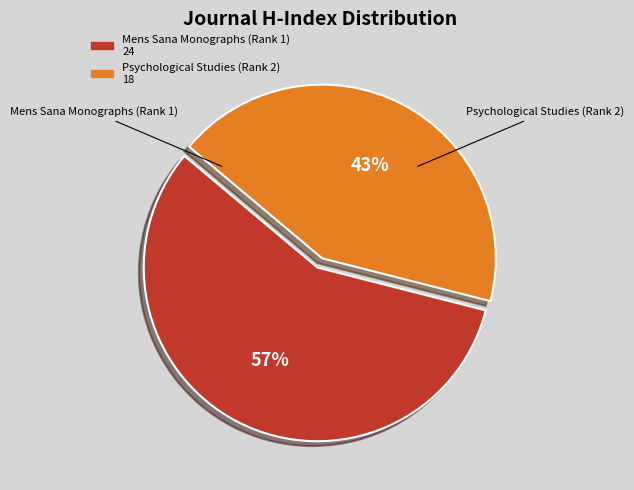

Which category accounts for the majority?

Mens Sana Monographs (Rank 1)